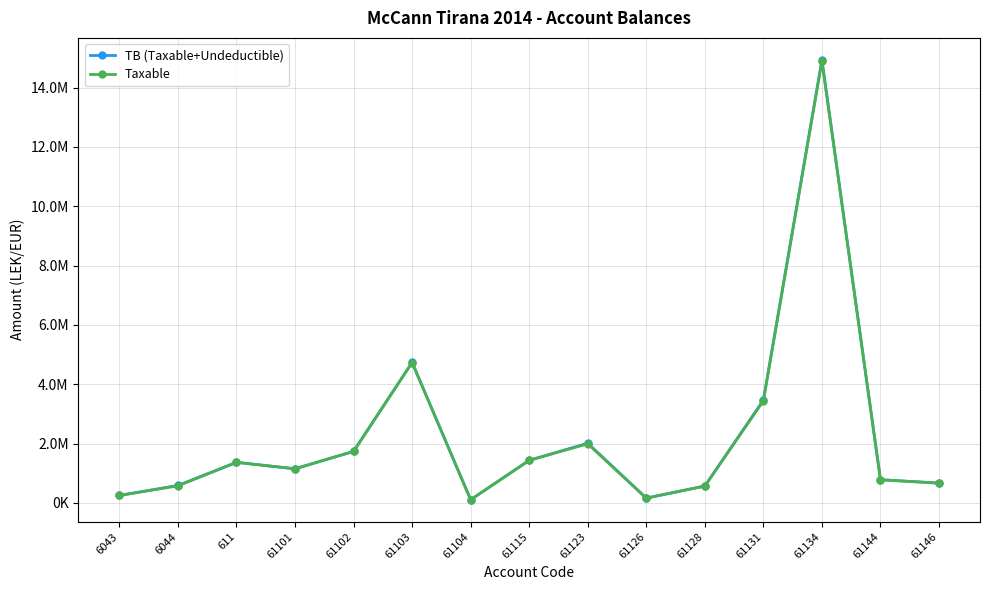

Reading right to left, transcribe all the data shown in this chart.

TB (Taxable+Undeductible): 61146=666085.5	61144=779642.1	61134=14931158.8	61131=3465988.5	61128=567460.5	61126=163090.0	61123=2010362.2	61115=1434003.2	61104=105900.0	61103=4735066.9	61102=1735151.5	61101=1149043.7	611=1366068.5	6044=588118.9	6043=250227.1
Taxable: 61146=666085.5	61144=779642.1	61134=14887859.8	61131=3437988.5	61128=567460.5	61126=157990.0	61123=1991862.2	61115=1433753.2	61104=105900.0	61103=4731146.9	61102=1735151.5	61101=1149043.7	611=1366068.5	6044=575296.9	6043=250227.1